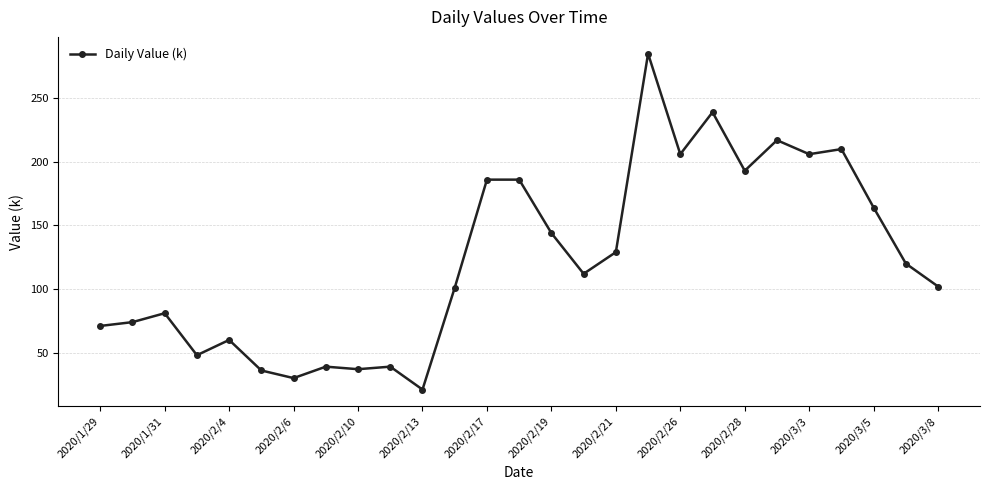

What is the average value?

124